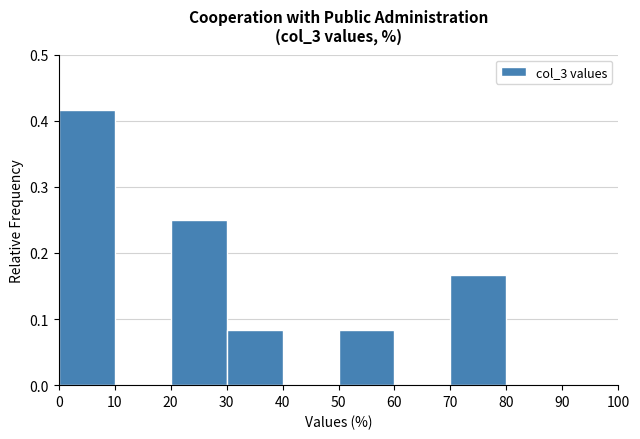

Reading left to right, list every bar in this chart as the range it spans on the x-axis followed by its height. The values are not printed on the chart, so give them approximately, as read against the axis.

0 to 10: 0.42
10 to 20: 0
20 to 30: 0.25
30 to 40: 0.08
40 to 50: 0
50 to 60: 0.08
60 to 70: 0
70 to 80: 0.17
80 to 90: 0
90 to 100: 0